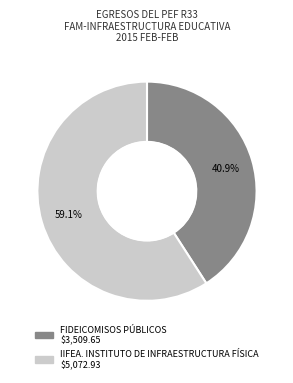

What is the largest slice in the pie chart?

IIFEA. INSTITUTO DE INFRAESTRUCTURA FÍSICA